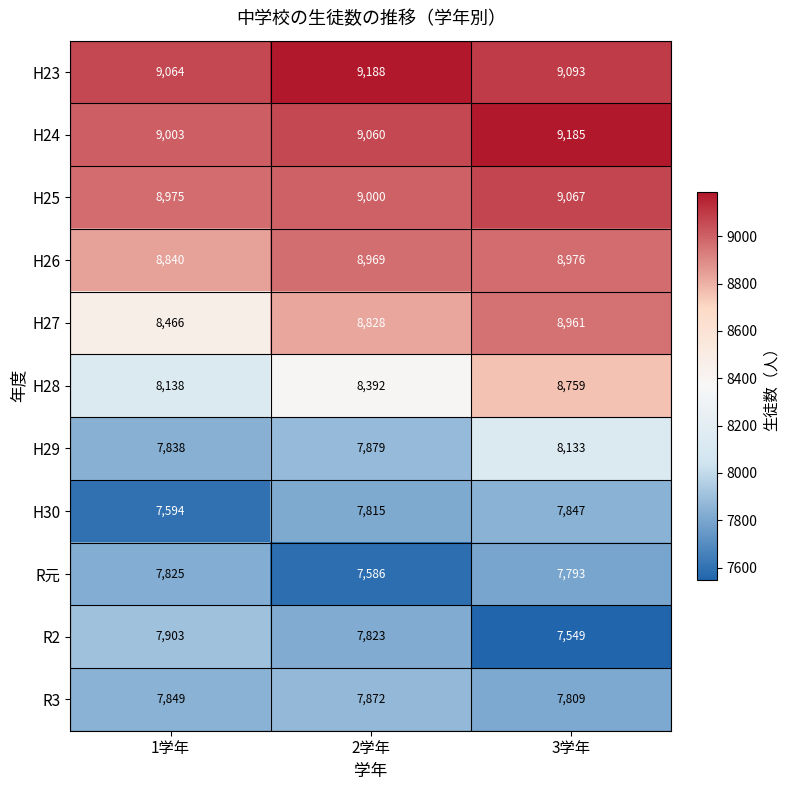

How many series are shown in this chart?

11